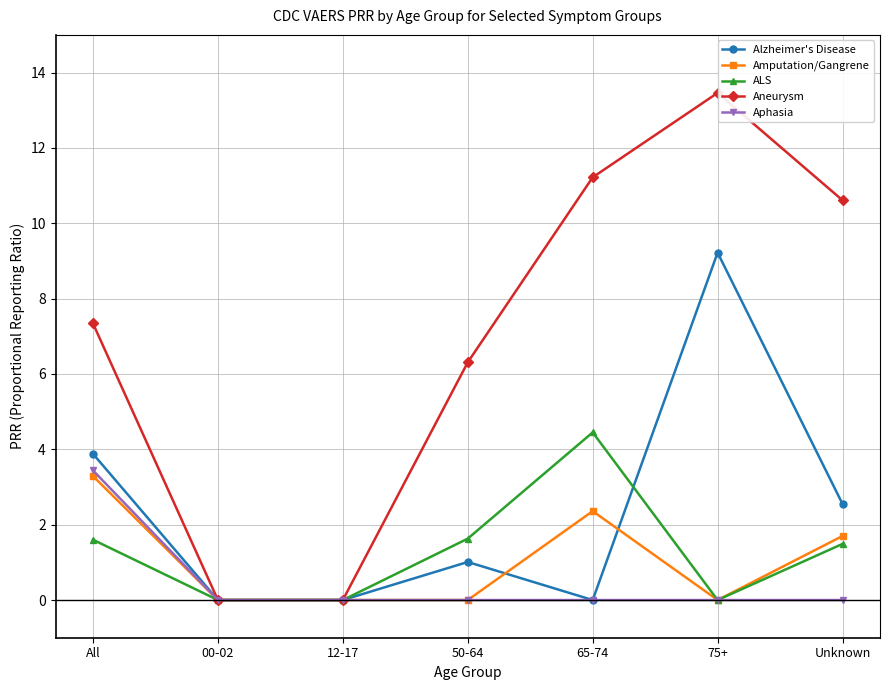

What is the label of the 4th point from the right?

50-64